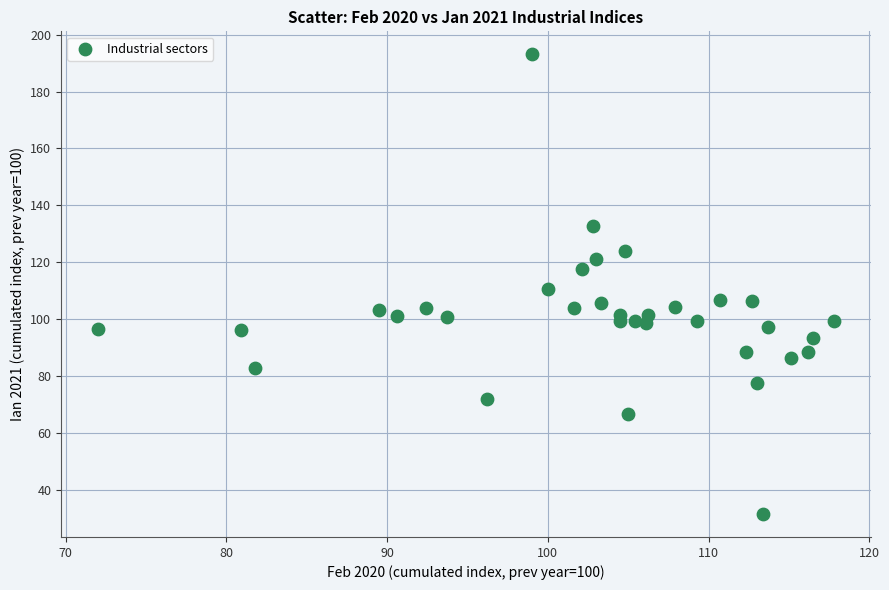

What is the range of Y values (max minus min)?

161.6